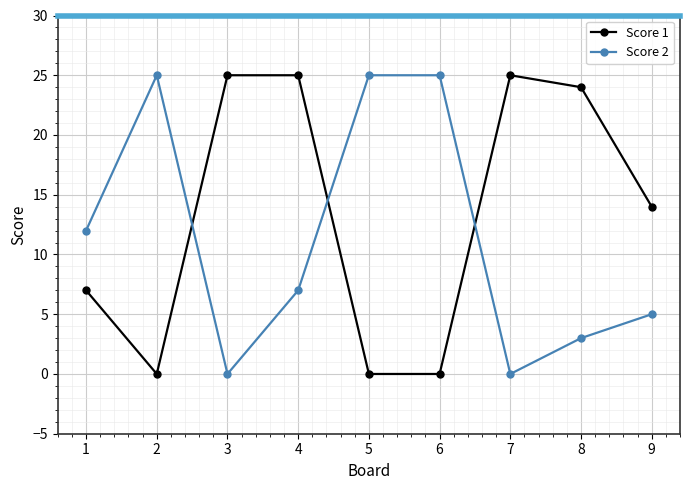

How many categories are shown in the chart?

9